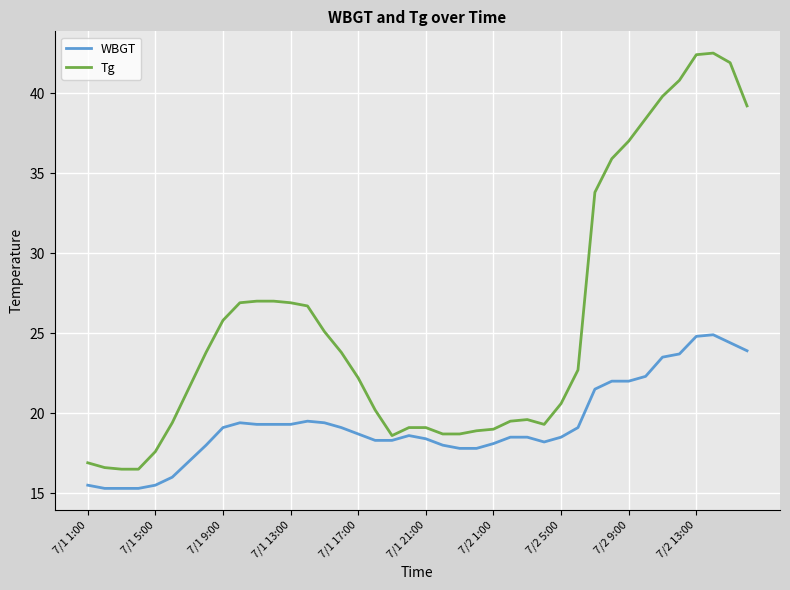

What is the maximum value for Tg?

42.5